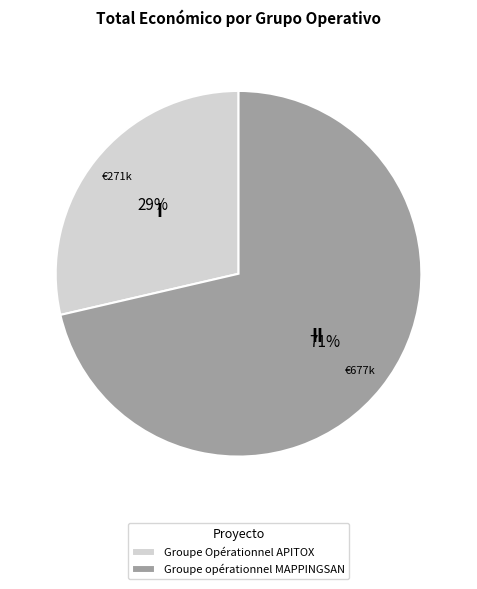

Is the sum of Groupe Opérationnel APITOX and Groupe opérationnel MAPPINGSAN greater than half?

Yes